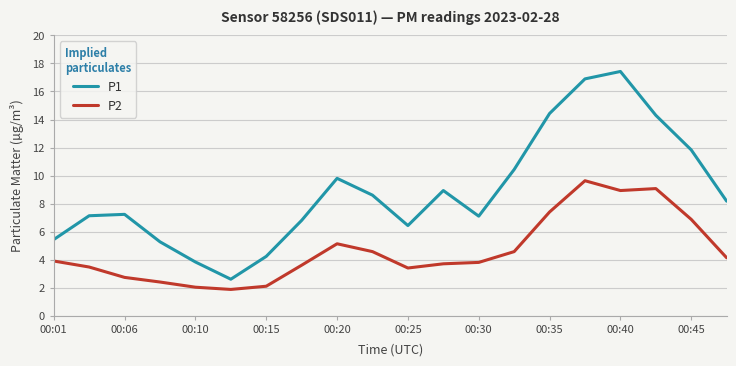

What is the difference between the maximum and minimum values in the P2 series?

7.8